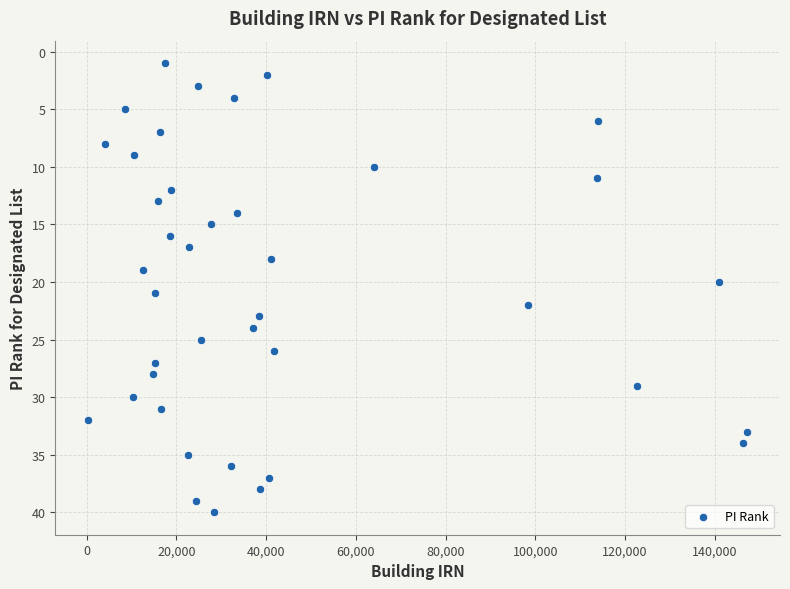

What is the range of Y values (max minus min)?

39